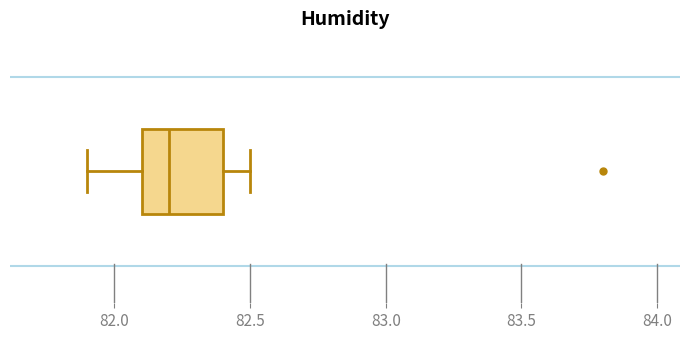

Transcribe this box plot: give where the median line is, the range the box spans, and where the two whiskers end, as read against the x-axis. The values are not printed on the chart, so give them approximately, as read against the axis.

median 82.2, box 82.1 to 82.4, whiskers 81.9 to 82.5